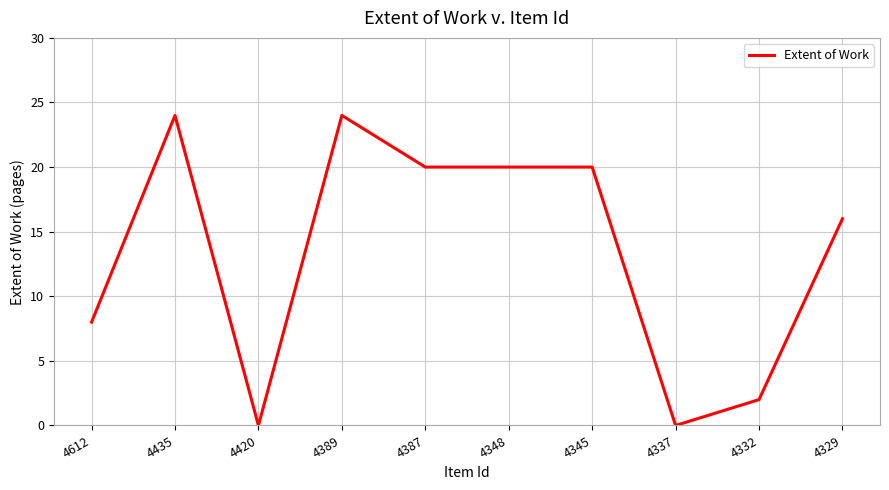

How many series are shown in this chart?

1